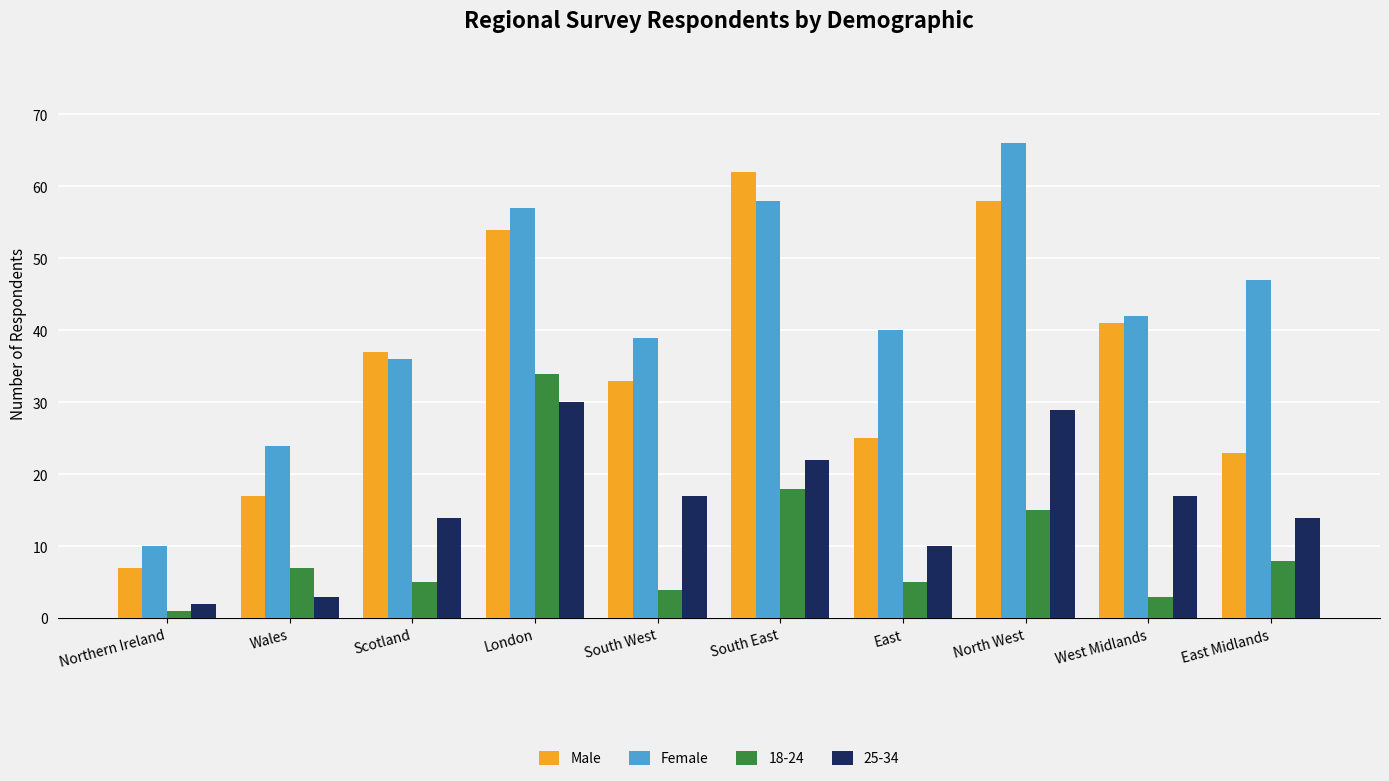

At which category does the chart reach its peak across all series?

North West